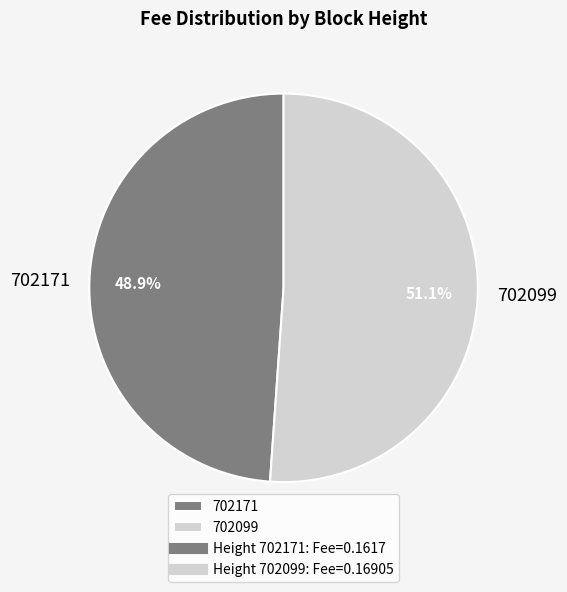

To the nearest percent, what is the average slice percentage?

50%